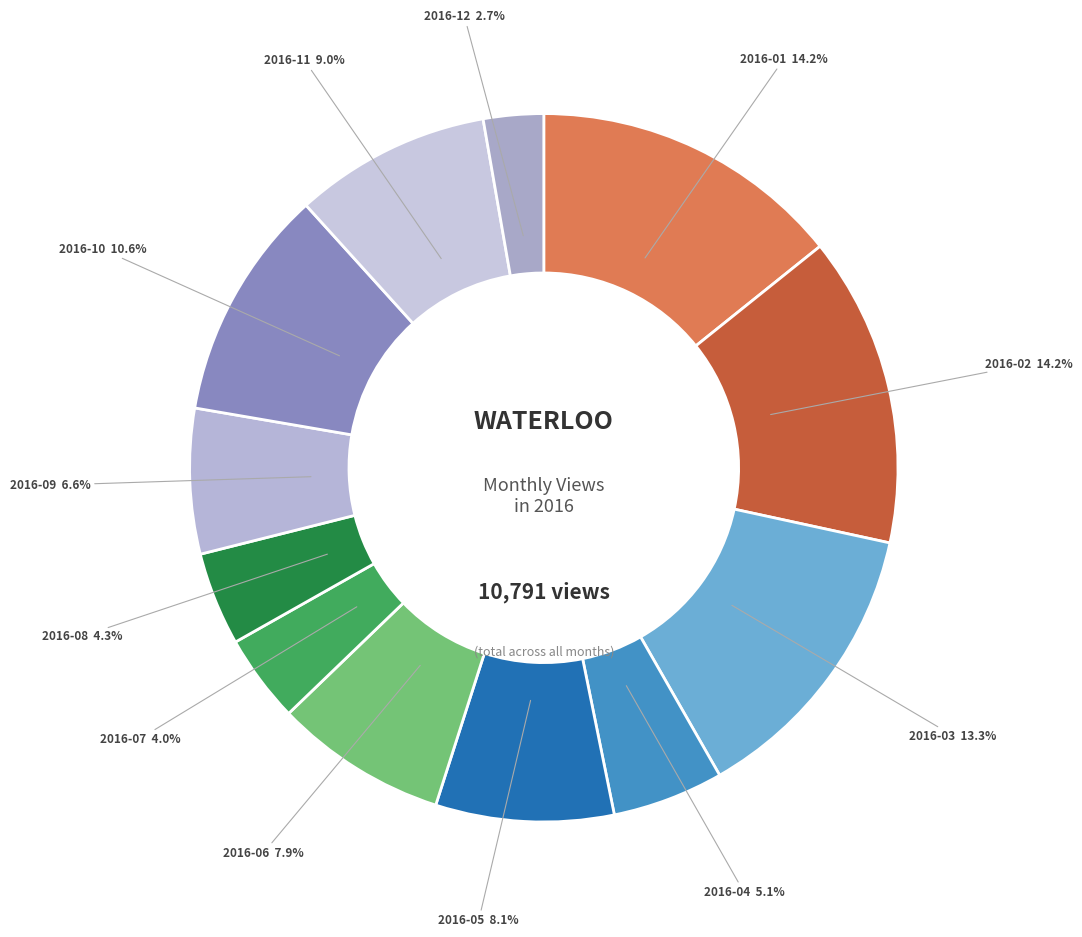

Is there a majority slice in this chart?

No